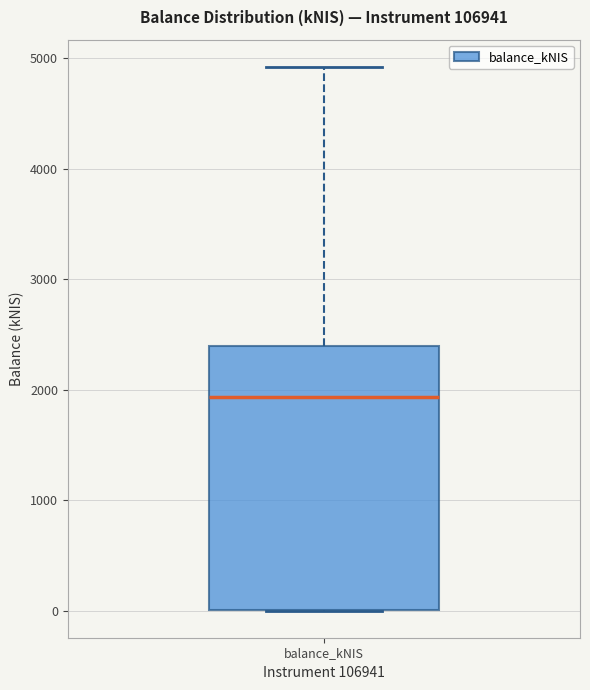

Transcribe this box plot: give where the median line is, the range the box spans, and where the two whiskers end, as read against the y-axis. The values are not printed on the chart, so give them approximately, as read against the axis.

median 1900, box 0 to 2400, whiskers 0 to 4900